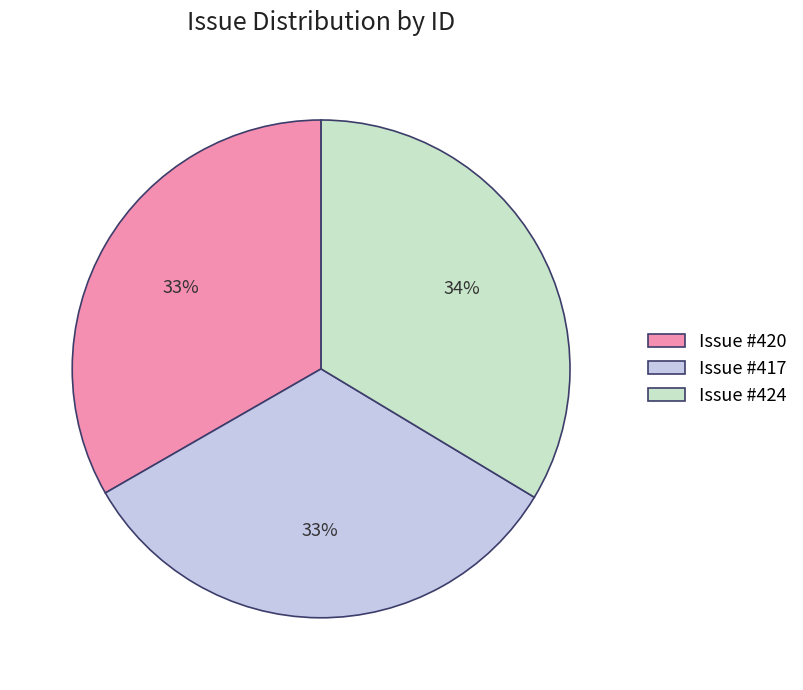

Combined, do Issue #417 and Issue #420 account for over 50%?

Yes